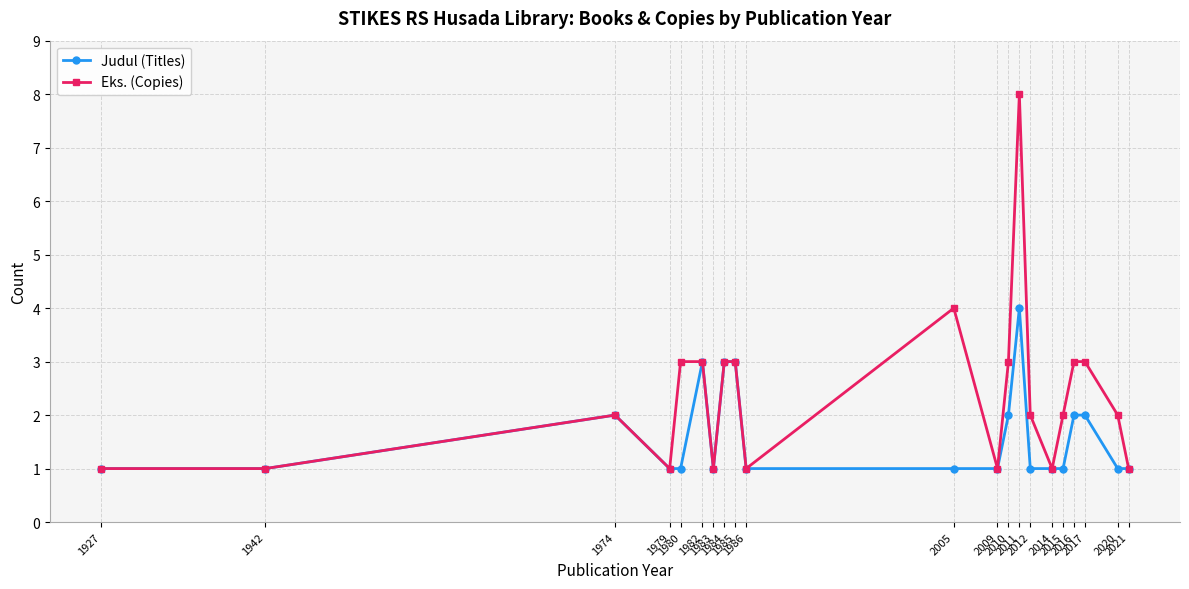

Count the Judul (Titles) values in the range 1 to 2.

17